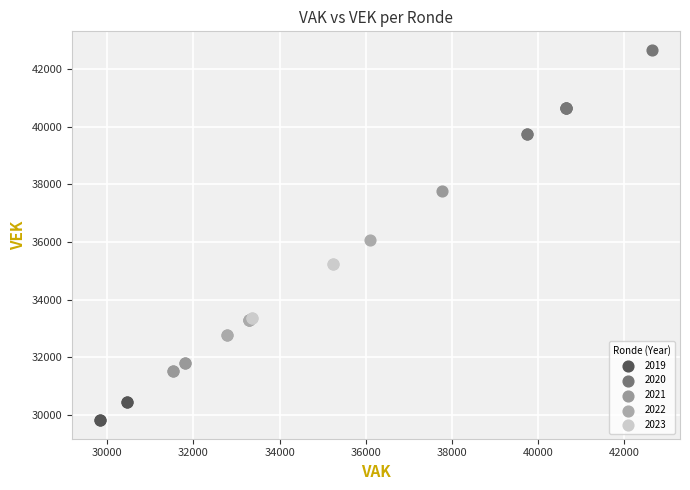

Which series contains the lowest Y value?

2019